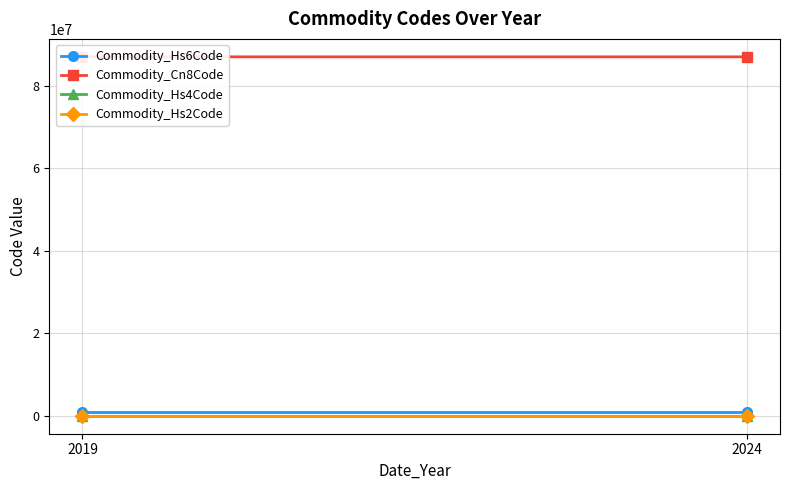

How many distinct data groups are displayed?

4